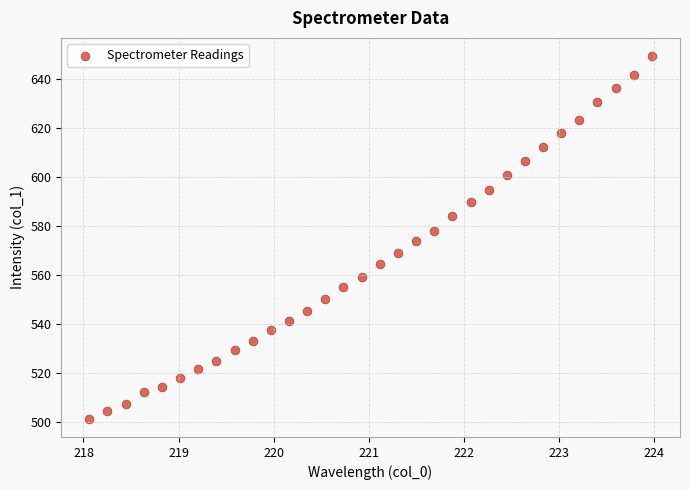

What is the range of X values (max minus min)?

5.9